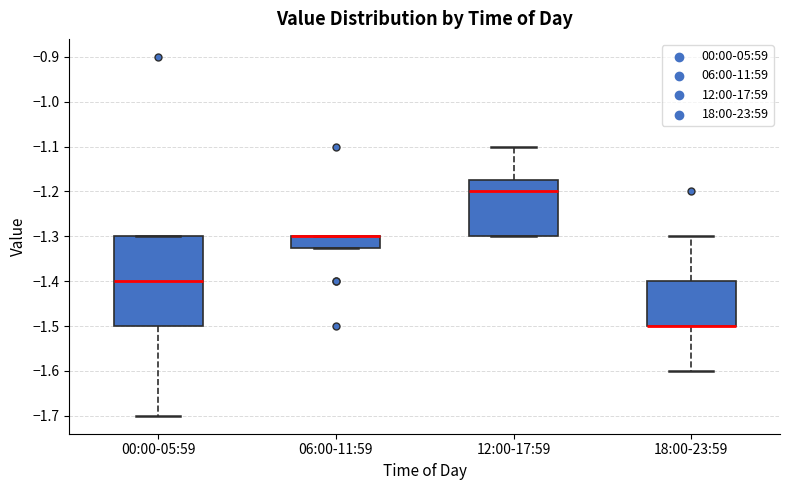

Reading left to right, read every box against the y-axis: the position of its median line, the range the box covers, and the ends of its whiskers. The values are not printed on the chart, so give them approximately, as read against the axis.

00:00-05:59: median -1.40, box -1.50 to -1.30, whiskers -1.70 to -1.30
06:00-11:59: median -1.30 (drawn on the box's upper edge), box -1.32 to -1.30, whiskers -1.32 to -1.30
12:00-17:59: median -1.20, box -1.30 to -1.17, whiskers -1.30 to -1.10
18:00-23:59: median -1.50 (drawn on the box's lower edge), box -1.50 to -1.40, whiskers -1.60 to -1.30